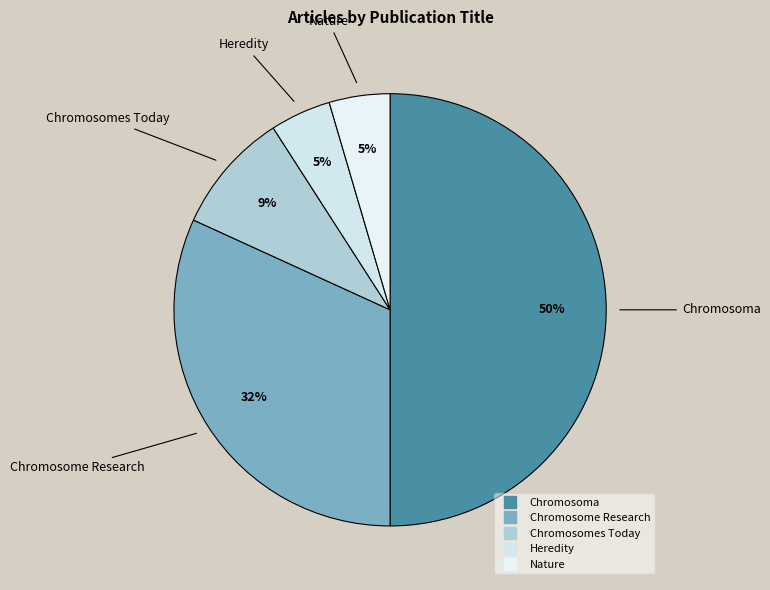

To the nearest percent, what is the difference between the Chromosome Research and Chromosomes Today slice percentages?

23%